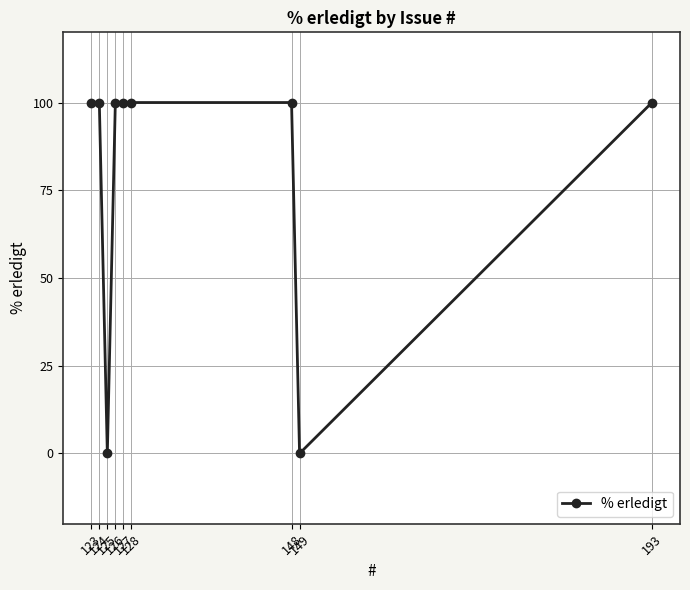

What is the sum of the values at 128 and 148?

200